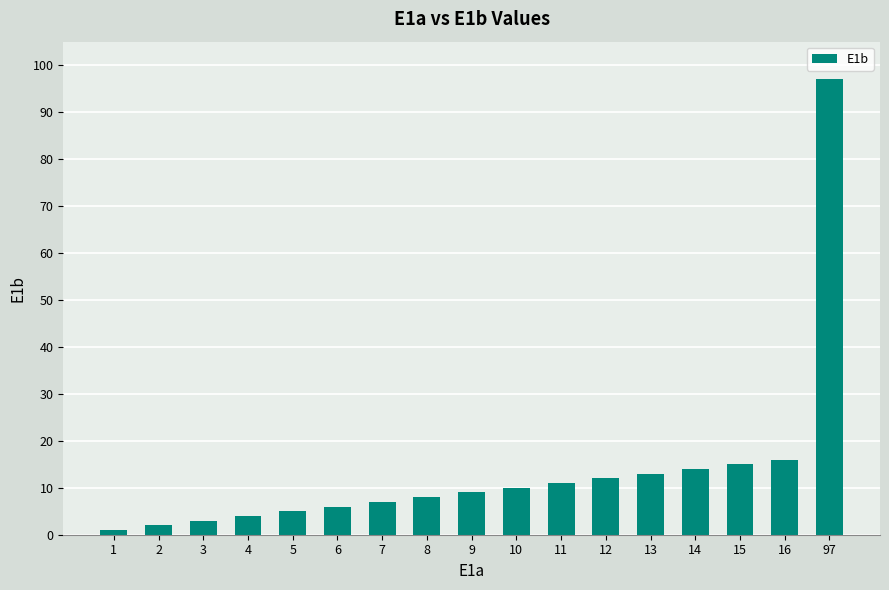

The value at 9 is 9. True or false?

True